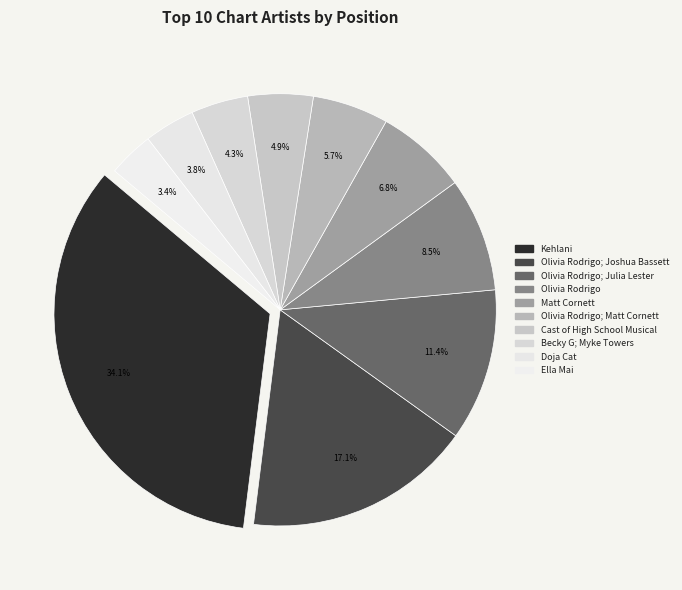

How many slices are in this pie chart?

10